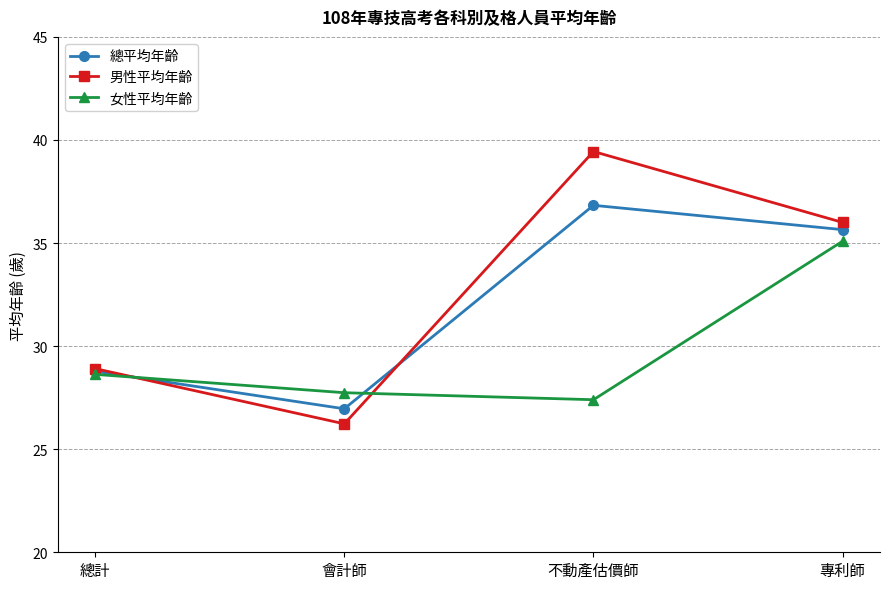

What is the total value across all series at 不動產估價師?

103.7